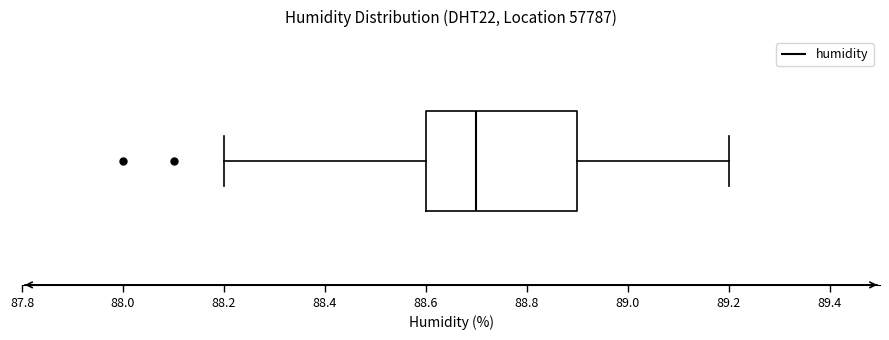

Where is the right edge of the box on the x-axis? The values are not printed on the chart, so give them approximately, as read against the axis.

88.9